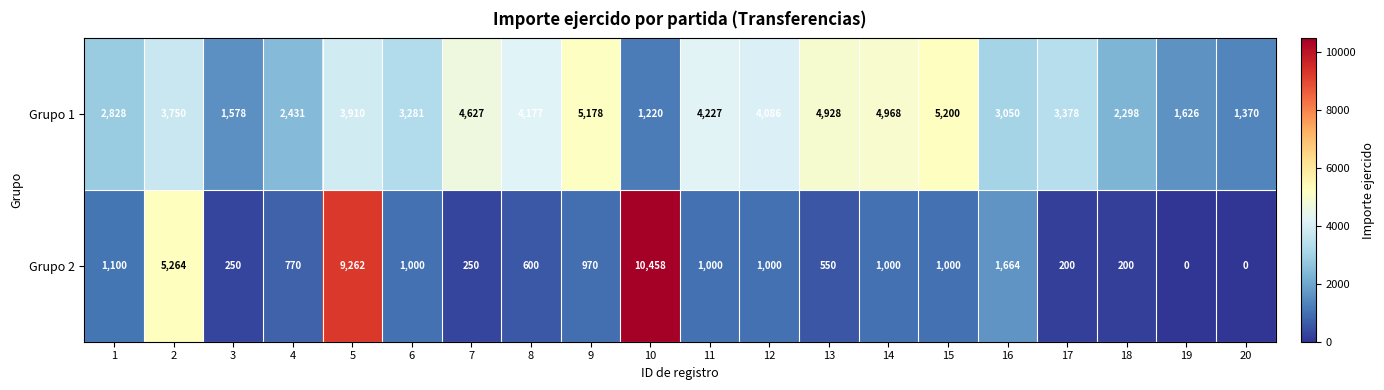

What is the difference between the highest and lowest values at 20?

1370